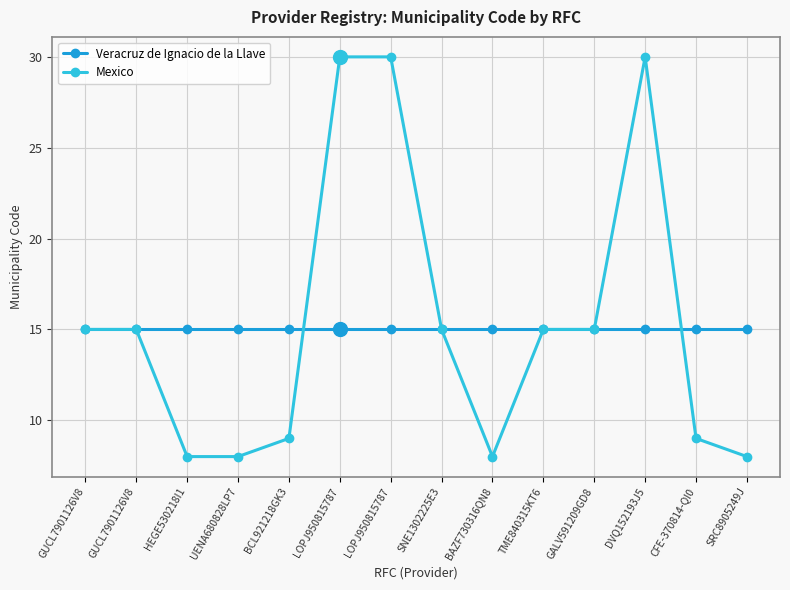

At which category is the sum across all series the highest?

LOPJ950815787